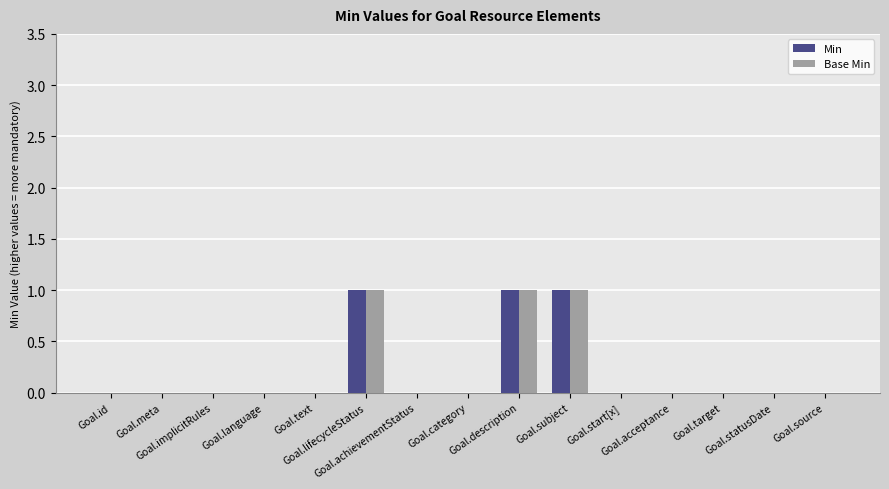

How many categories are shown in the chart?

15